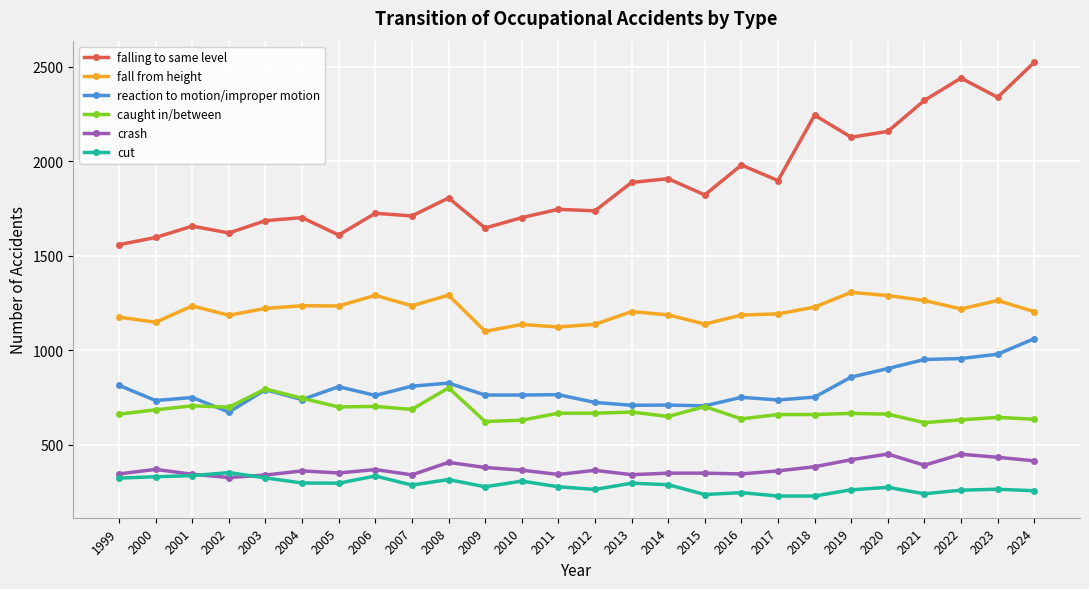

True or false: cut and reaction to motion/improper motion intersect in this chart.

False